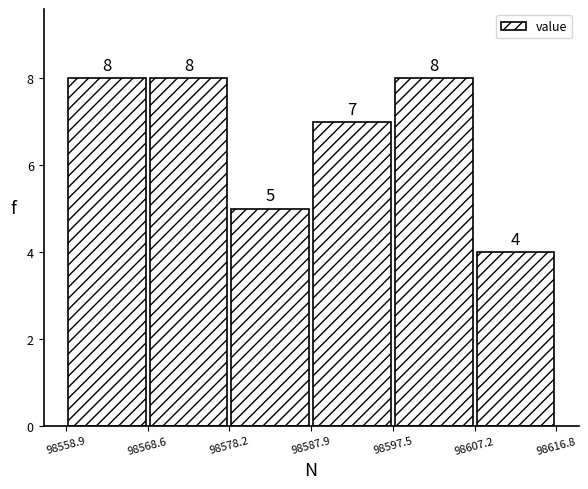

Reading left to right, transcribe this chart: for each bar, give the range it covers on the x-axis and its height.

98558.9 to 98568.6: 8
98568.6 to 98578.2: 8
98578.2 to 98587.9: 5
98587.9 to 98597.5: 7
98597.5 to 98607.2: 8
98607.2 to 98616.8: 4